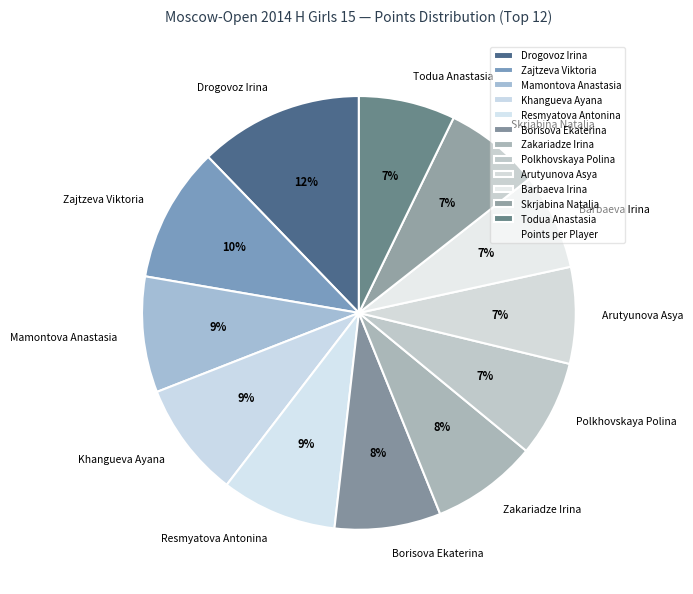

What percentage is the Arutyunova Asya slice, to the nearest percent?

7%